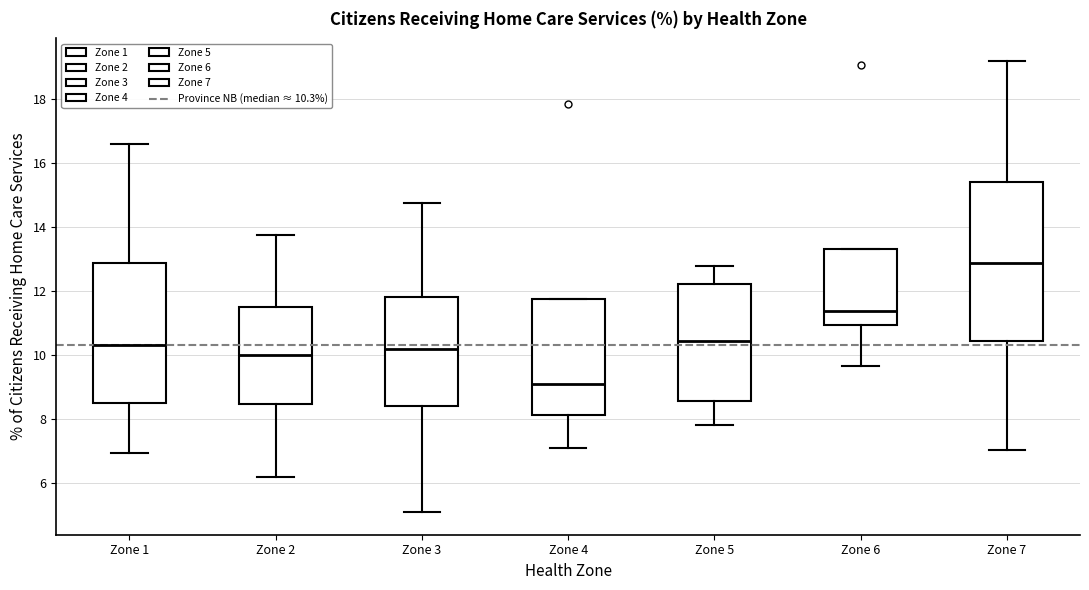

Reading left to right, transcribe this box plot: for each box, give where its median line is, the range the box spans, and where its two whiskers end, as read against the y-axis. The values are not printed on the chart, so give them approximately, as read against the axis.

Zone 1: median 10.4, box 8.4 to 12.8, whiskers 7.0 to 16.6
Zone 2: median 10.0, box 8.4 to 11.4, whiskers 6.2 to 13.8
Zone 3: median 10.2, box 8.4 to 11.8, whiskers 5.0 to 14.8
Zone 4: median 9.0, box 8.2 to 11.8, whiskers 7.0 to 11.8
Zone 5: median 10.4, box 8.6 to 12.2, whiskers 7.8 to 12.8
Zone 6: median 11.4, box 11.0 to 13.4, whiskers 9.6 to 13.4
Zone 7: median 12.8, box 10.4 to 15.4, whiskers 7.0 to 19.2